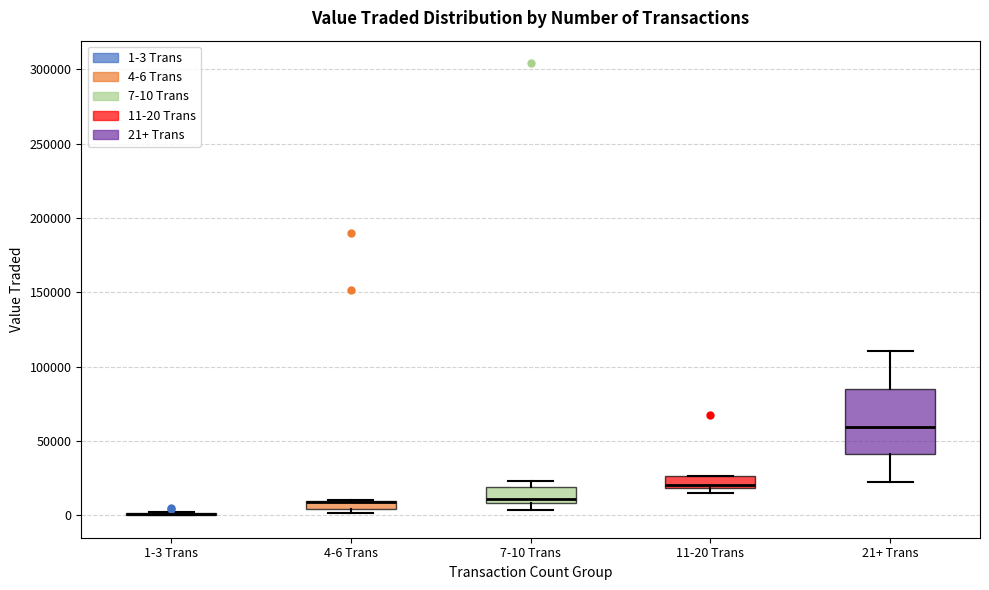

Which box is the tallest, from its lower edge to its upper edge?

21+ Trans